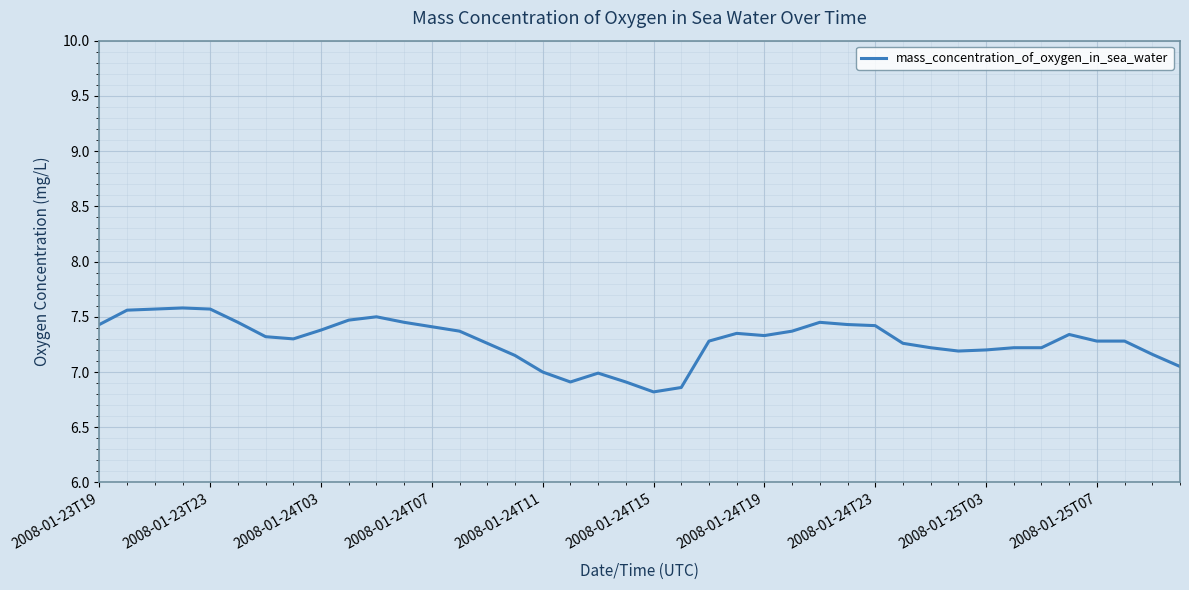

Does the chart have visible grid lines?

Yes